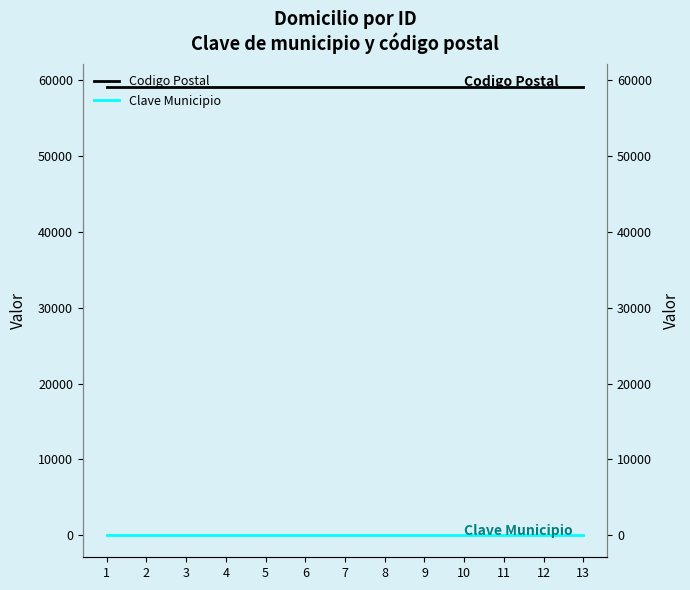

What is the highest value of the Codigo Postal series?

59103